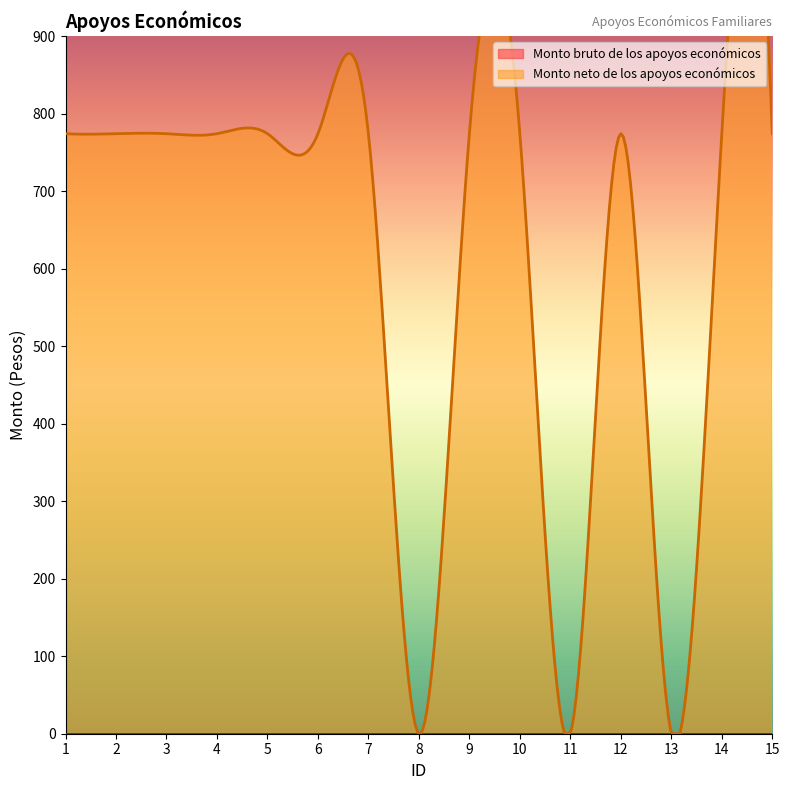

Reading left to right, what are all the values shown in this chart?

Monto bruto de los apoyos económicos: 0	0	0	0	0	0	0	0	0	0	0	0	0	0	0
Monto neto de los apoyos económicos: 774	774	774	774	774	774	774	0	774	774	0	774	0	774	774